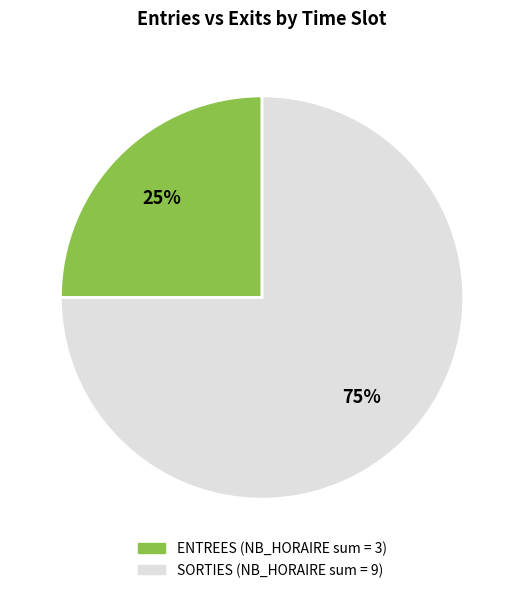

Which category has the biggest portion of the pie?

SORTIES